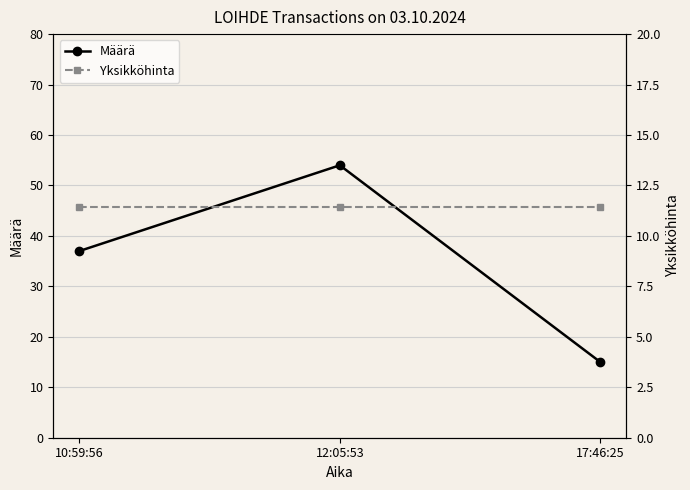

What is the smallest value displayed?

11.4